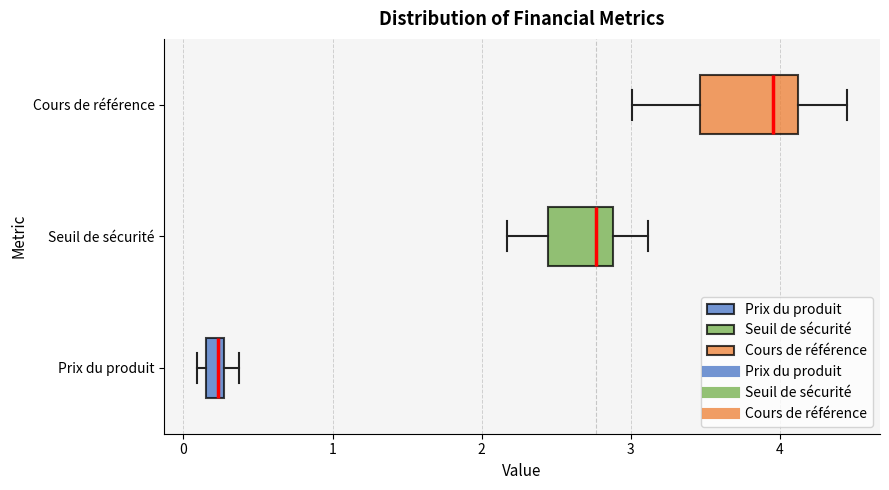

Which box's median line is the furthest to the right?

Cours de référence